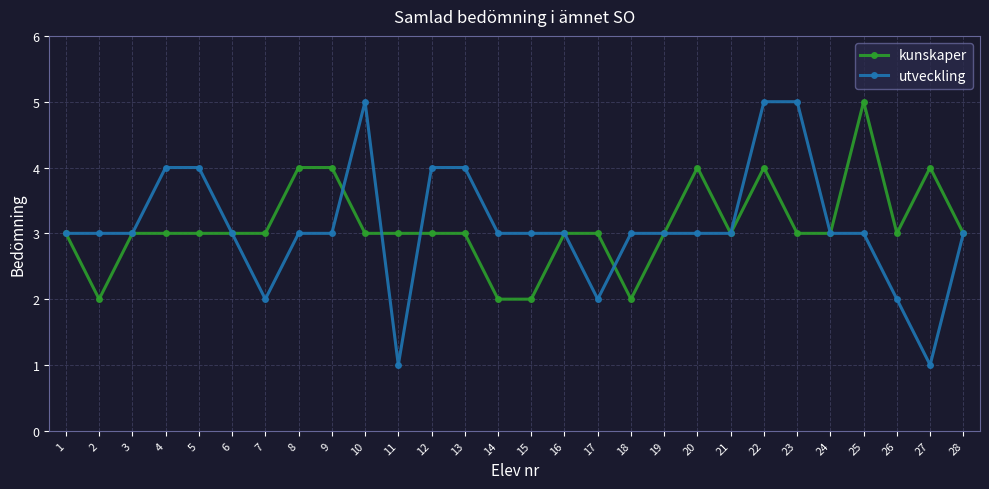

Which series has the widest spread of values?

utveckling